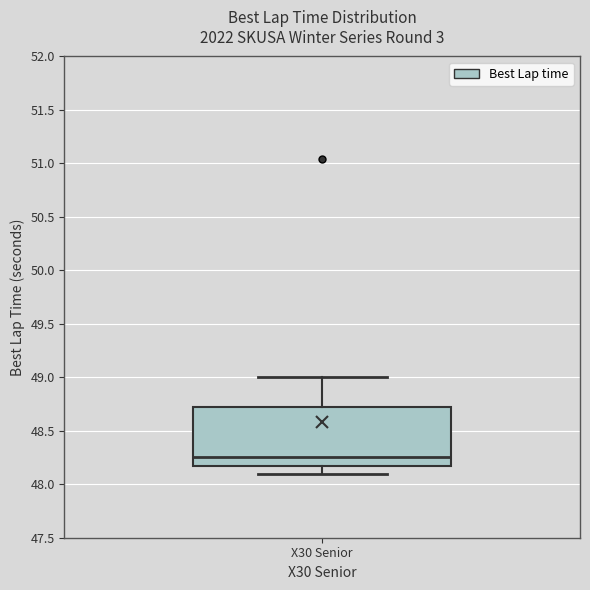

Transcribe this box plot: give where the median line is, the range the box spans, and where the two whiskers end, as read against the y-axis. The values are not printed on the chart, so give them approximately, as read against the axis.

median 48.25, box 48.15 to 48.70, whiskers 48.10 to 49.00